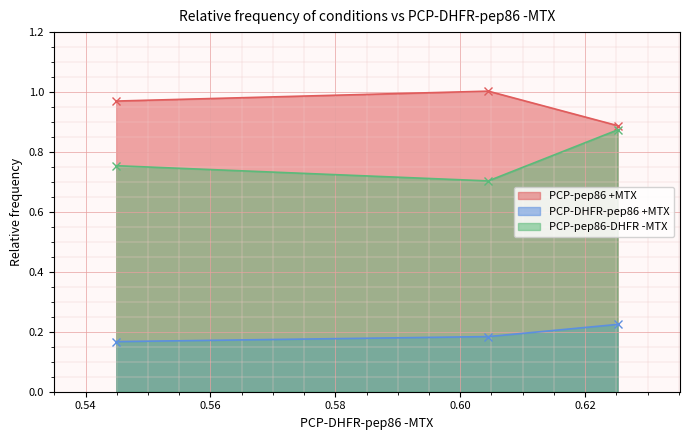

Reading left to right, extract all data points from this chart.

PCP-pep86 +MTX: 0.5449=1.0	0.6045=1.0	0.6252=0.9
PCP-DHFR-pep86 +MTX: 0.5449=0.2	0.6045=0.2	0.6252=0.2
PCP-pep86-DHFR -MTX: 0.5449=0.8	0.6045=0.7	0.6252=0.9